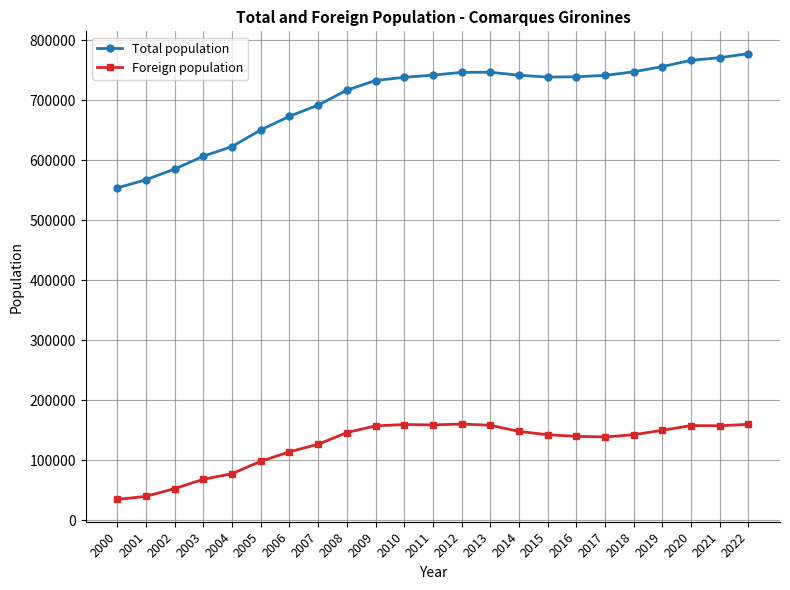

What is the difference between the maximum and second lowest values in the Total population series?

210216